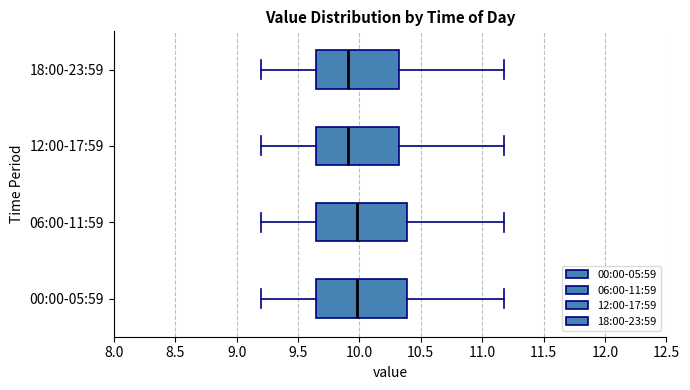

Reading bottom to top, transcribe this box plot: for each box, give where its median line is, the range the box spans, and where its two whiskers end, as read against the x-axis. The values are not printed on the chart, so give them approximately, as read against the axis.

00:00-05:59: median 10.00, box 9.65 to 10.40, whiskers 9.20 to 11.20
06:00-11:59: median 10.00, box 9.65 to 10.40, whiskers 9.20 to 11.20
12:00-17:59: median 9.90, box 9.65 to 10.30, whiskers 9.20 to 11.20
18:00-23:59: median 9.90, box 9.65 to 10.30, whiskers 9.20 to 11.20